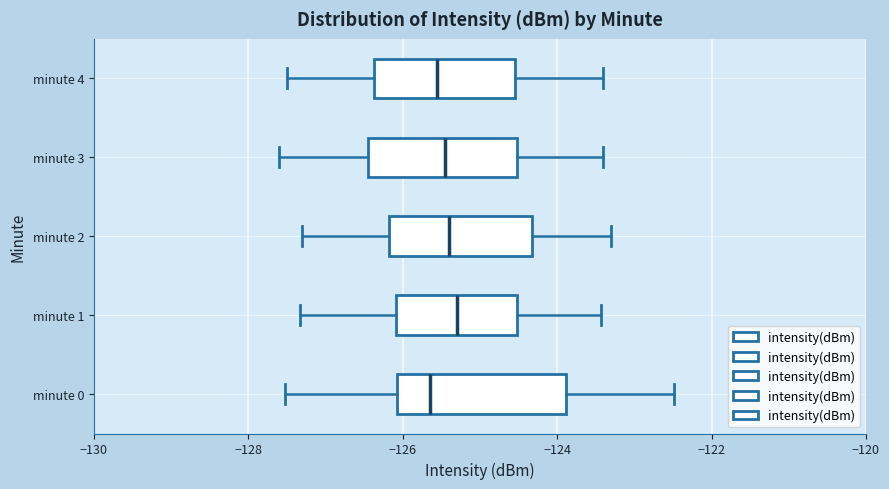

Where does the left whisker of the box for minute 4 end on the x-axis? The values are not printed on the chart, so give them approximately, as read against the axis.

-127.4